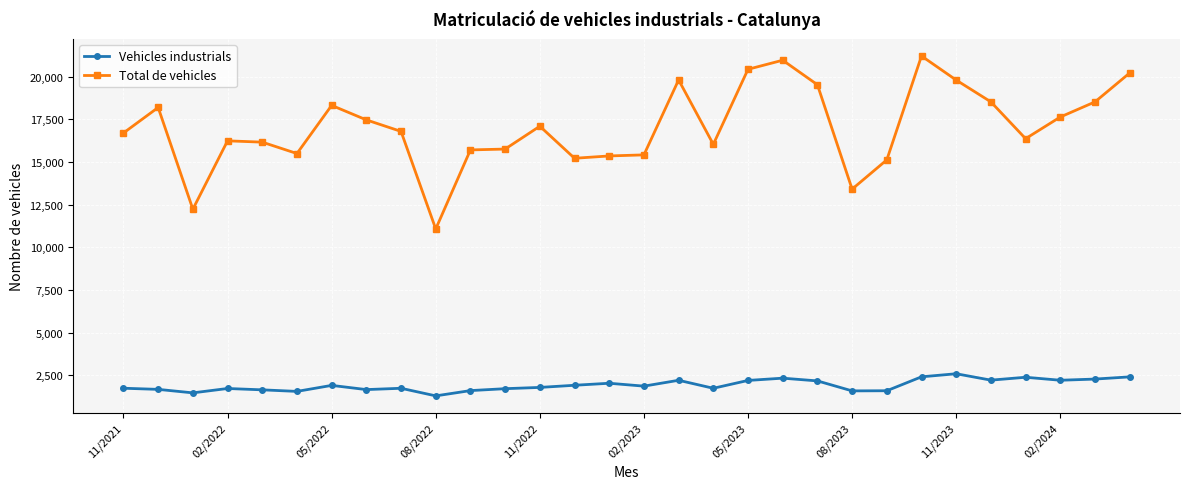

How many lines are shown in the chart?

2